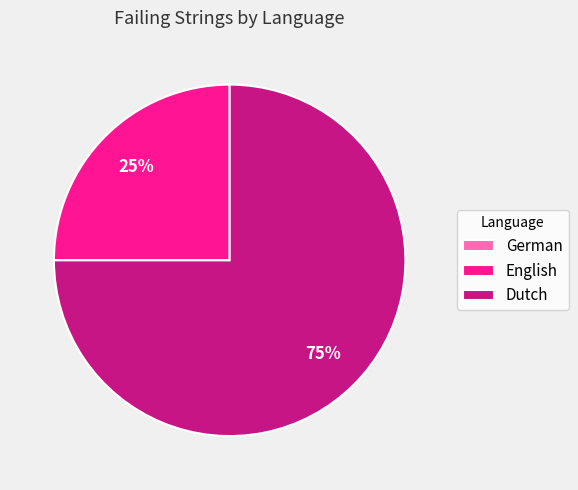

What is the largest slice in the pie chart?

Dutch